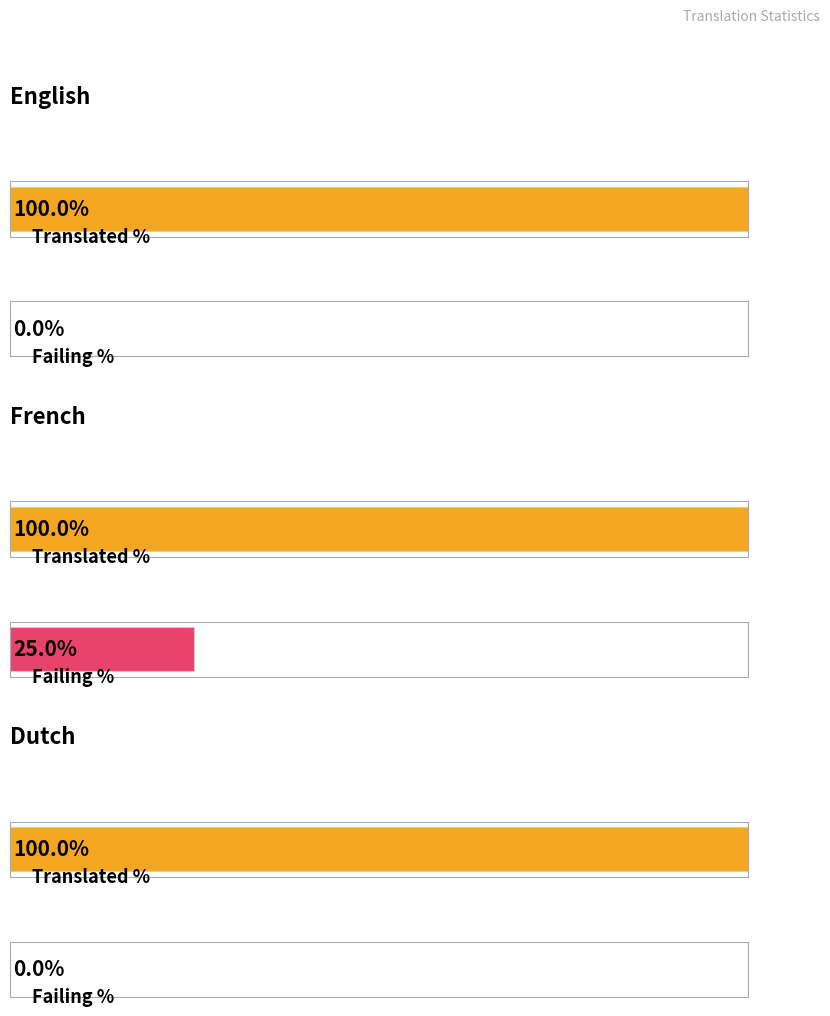

What position from the left is Dutch?

3